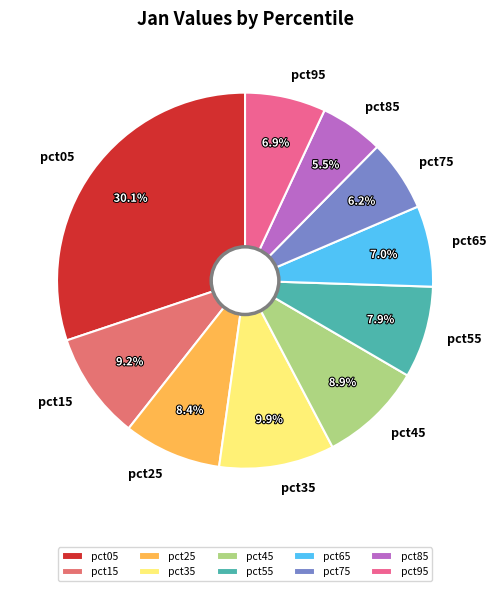

What is the largest slice in the pie chart?

pct05